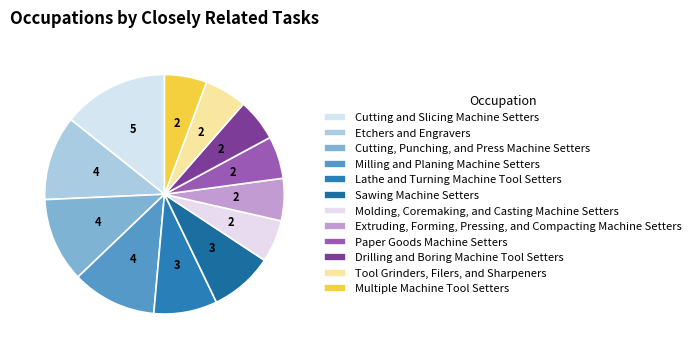

How many segments does this pie chart have?

12